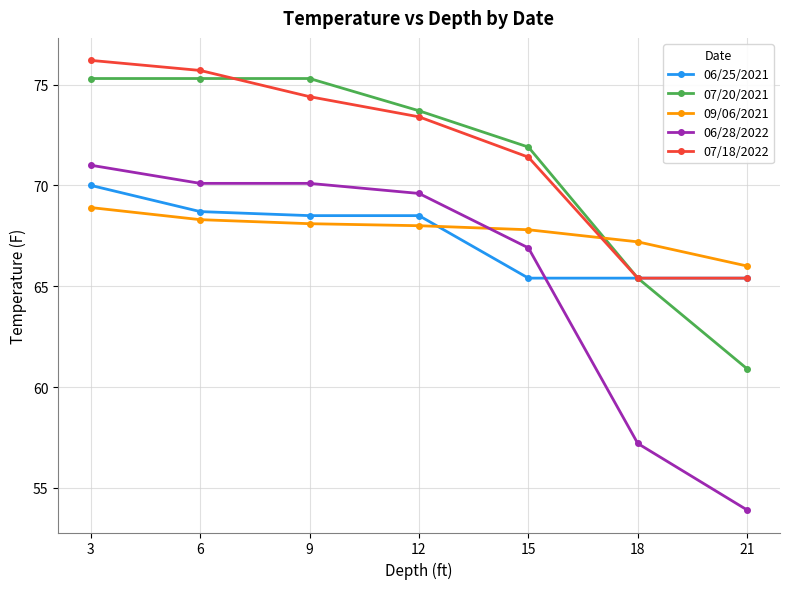

What is the average value of the 07/20/2021 series?

71.1